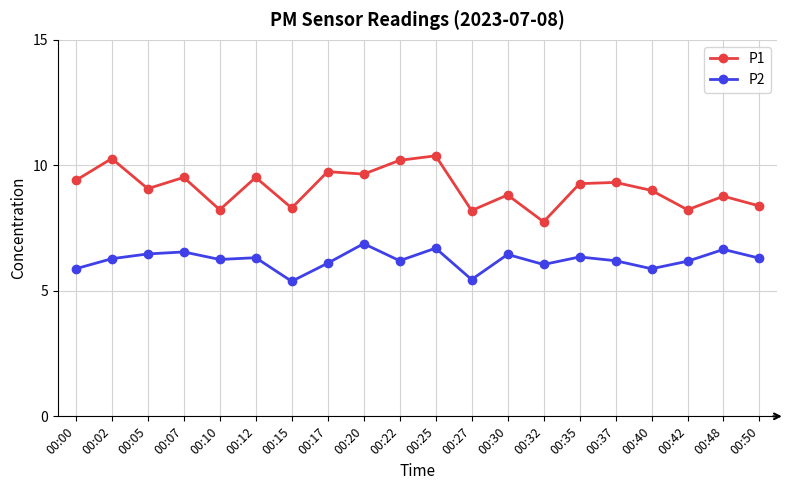

What is the lowest value of the P1 series?

7.8